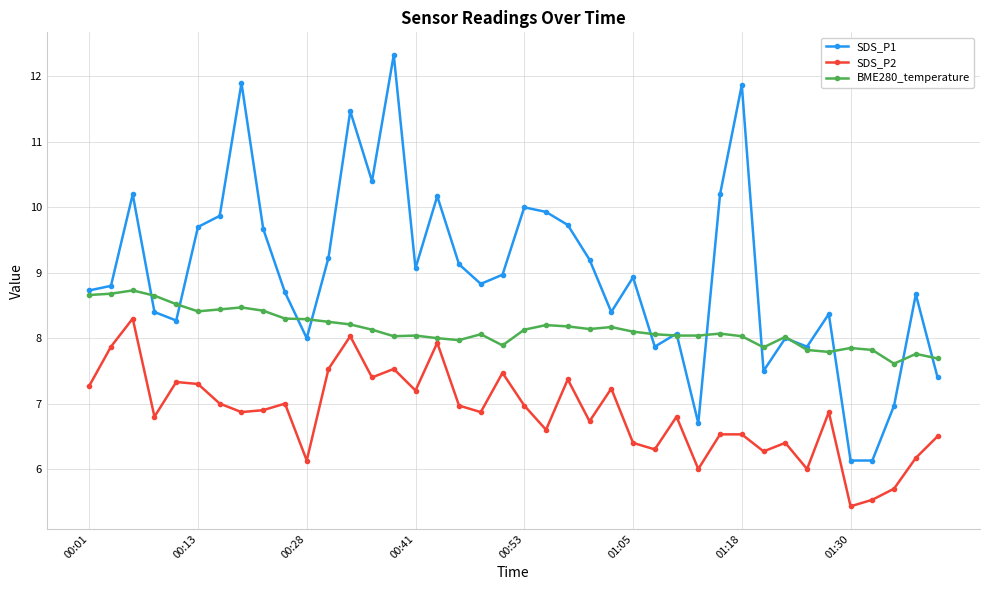

List the series in order of their overall mean, lowest first.

SDS_P2, BME280_temperature, SDS_P1